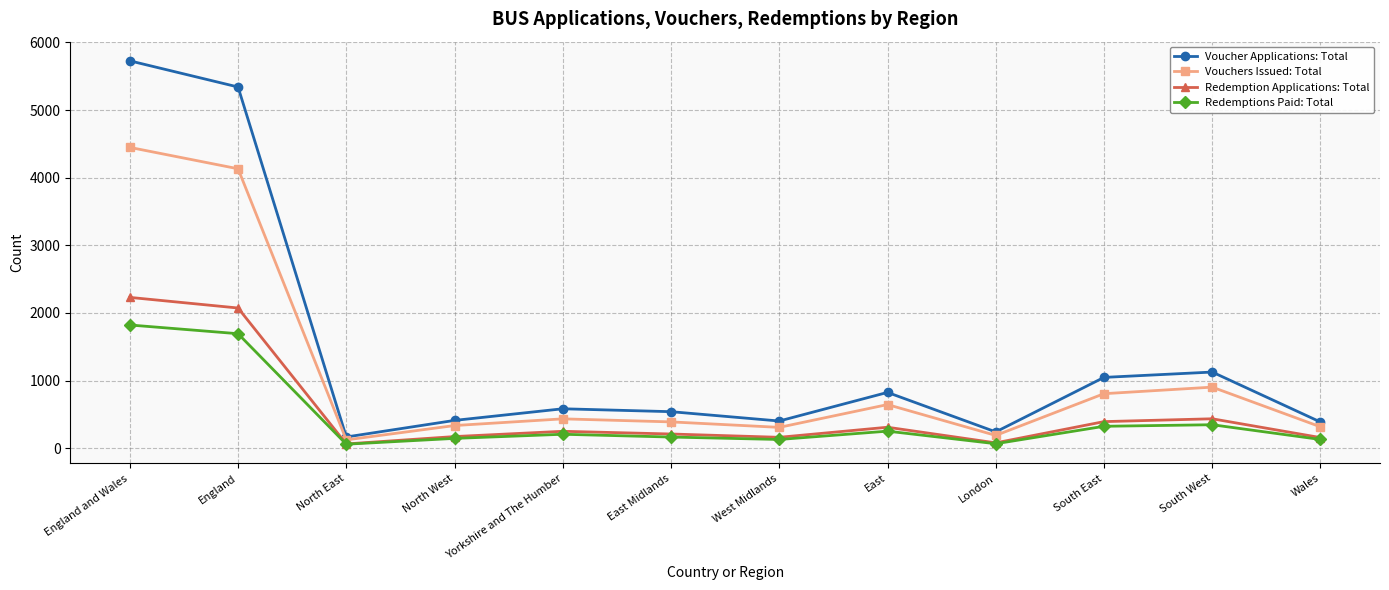

The value of Redemptions Paid: Total at South West is 347. True or false?

True